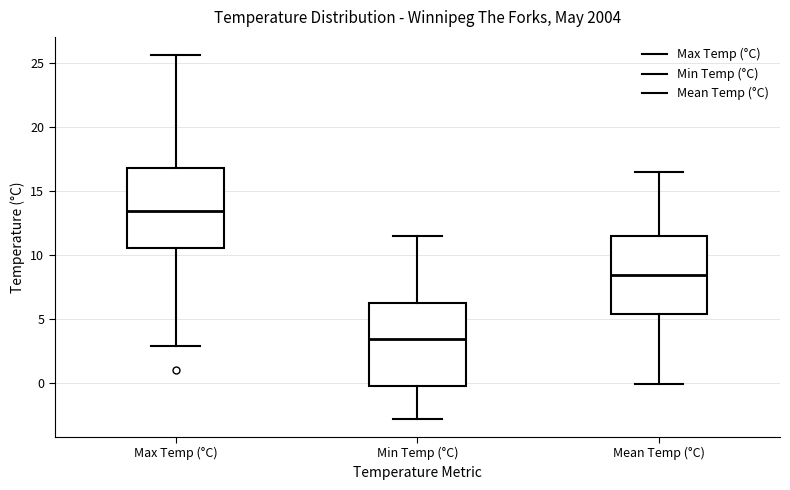

Which box's median line is the lowest?

Min Temp (°C)